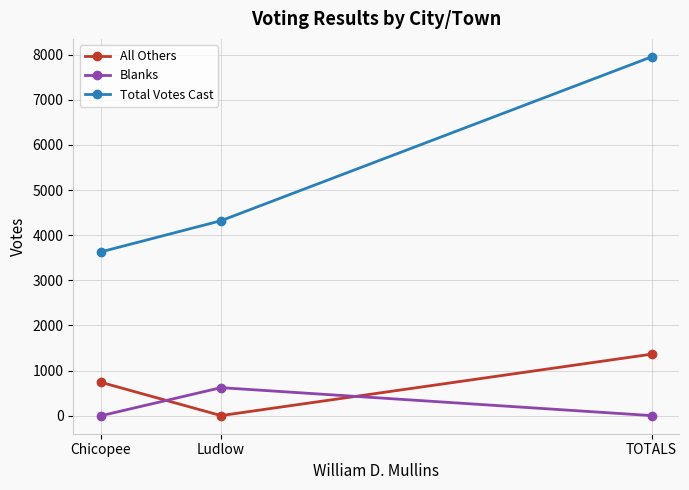

At which category is the sum across all series the highest?

TOTALS